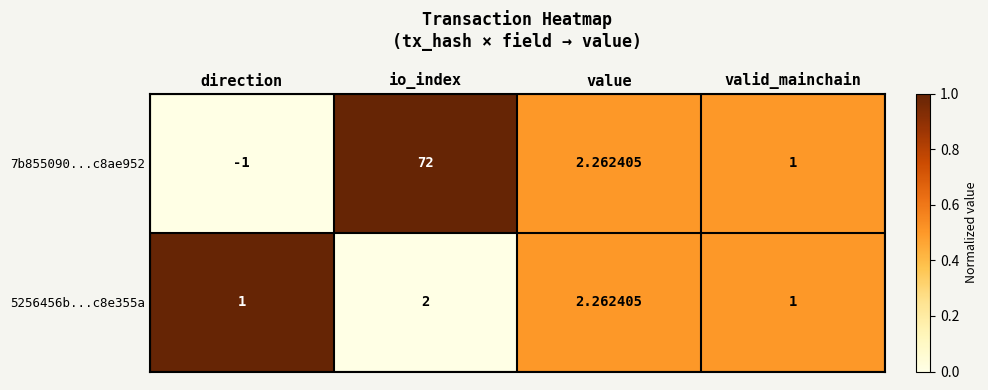

At which label does 7b855090...c8ae952 first exceed 2?

io_index